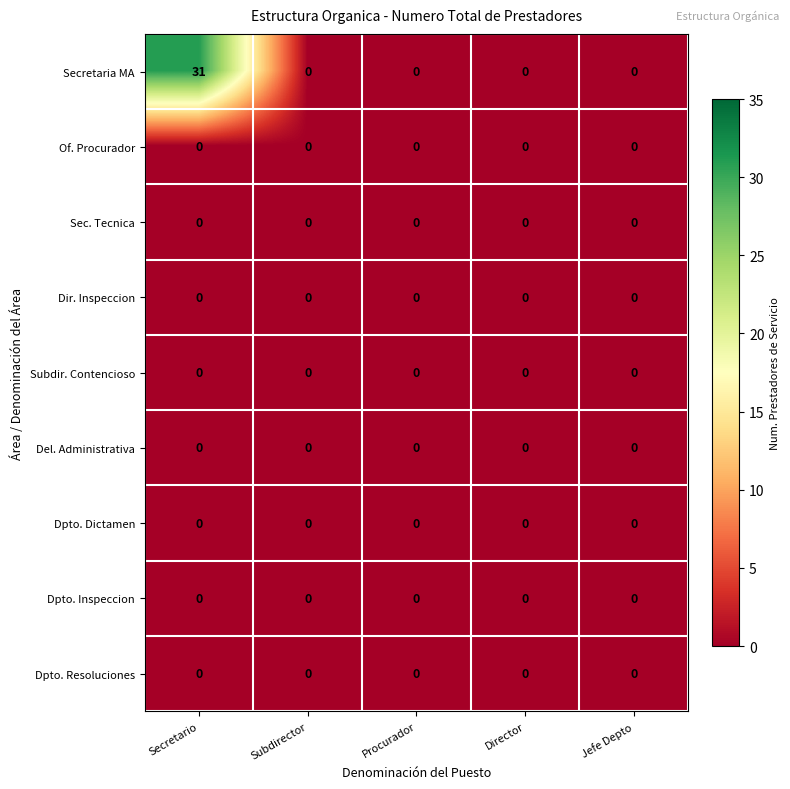

At how many categories does at least one series exceed 25?

1